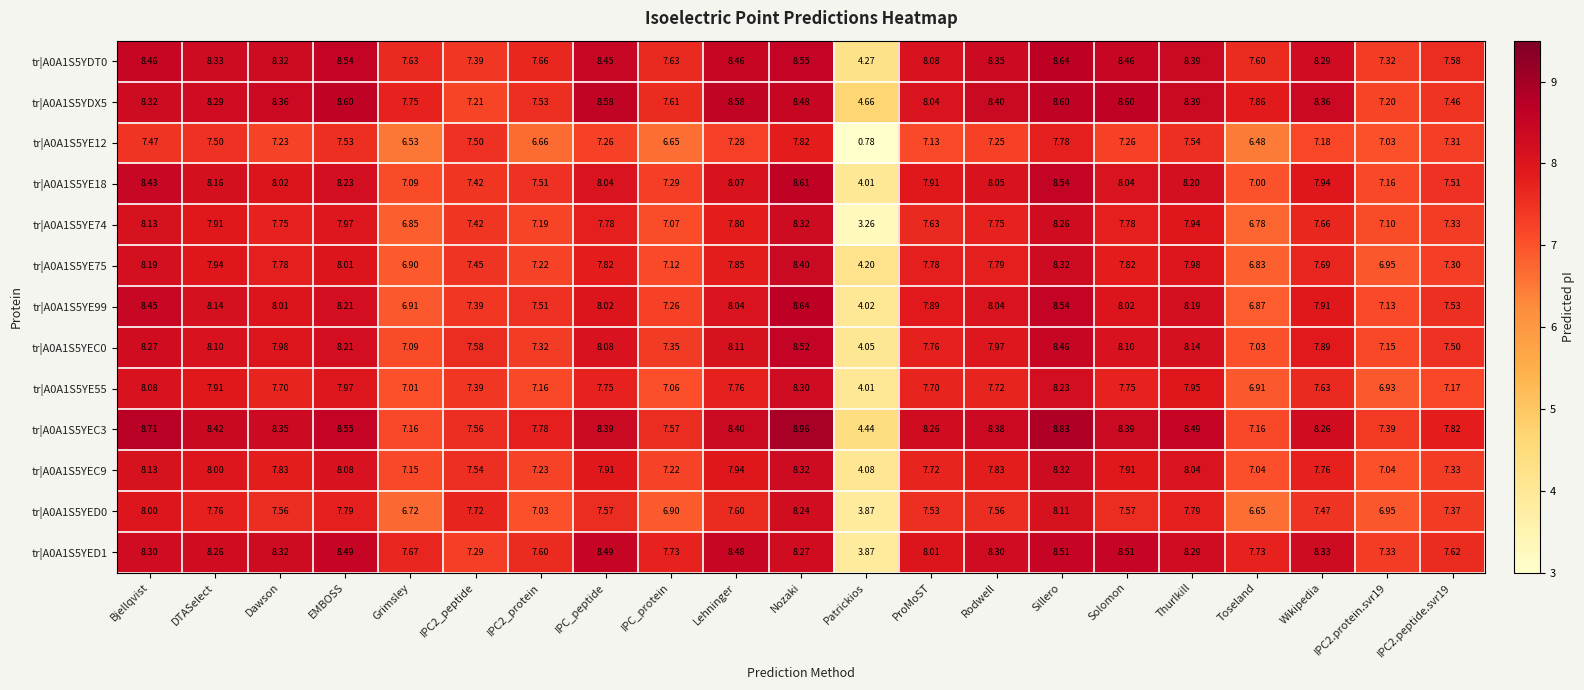

Which label corresponds to the largest value in the chart?

Nozaki